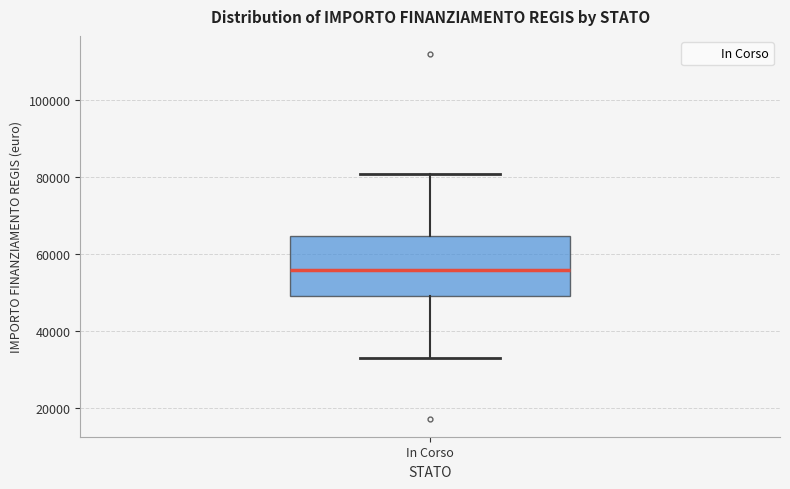

Read this box plot against the y-axis: the position of the median line, the range covered by the box, and the ends of both whiskers. The values are not printed on the chart, so give them approximately, as read against the axis.

median 56000, box 50000 to 64000, whiskers 32000 to 80000